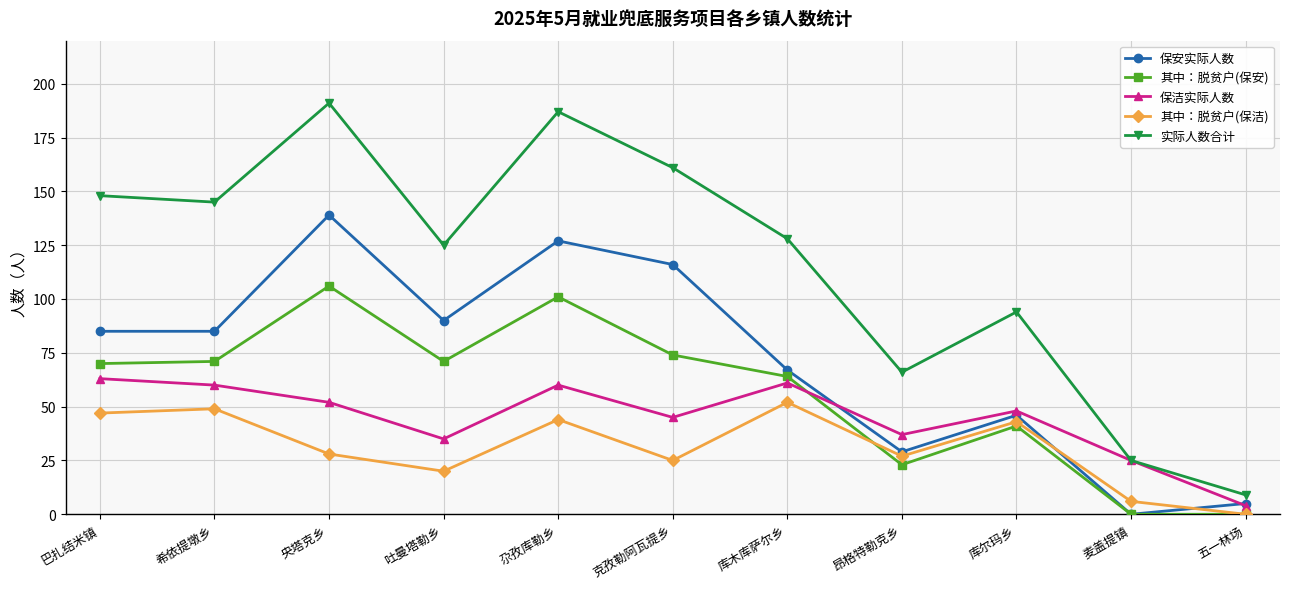

What is the approximate value of 保洁实际人数 at 昂格特勒克乡, to the nearest 10?

40